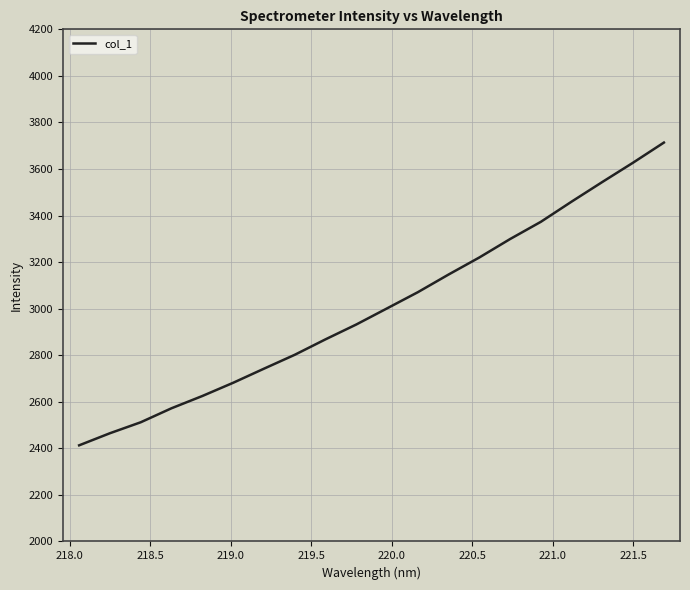

What is the difference between the maximum and minimum values?

1300.6